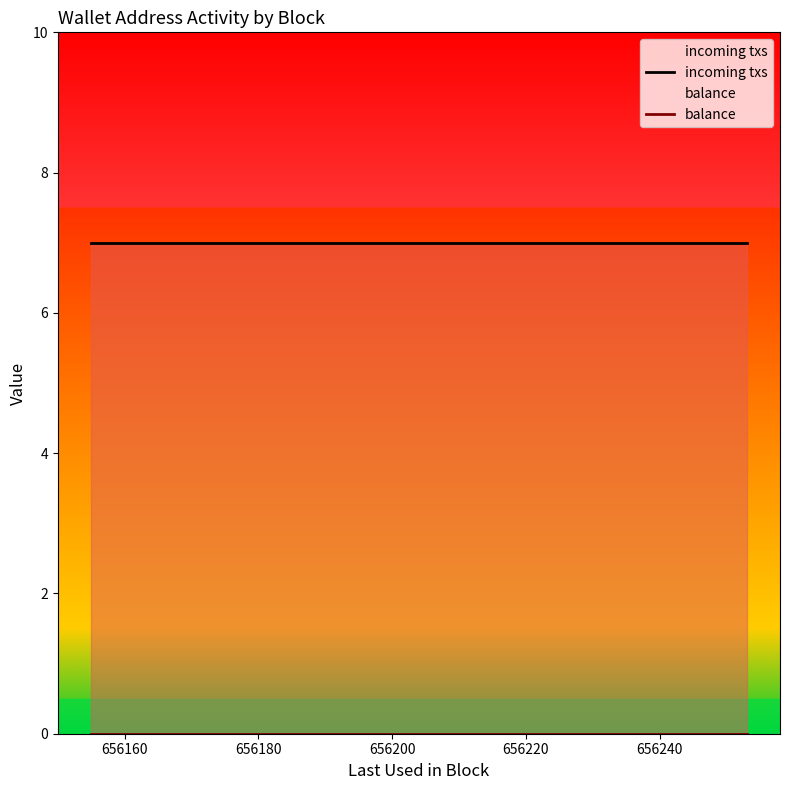

True or false: incoming txs and balance intersect in this chart.

False